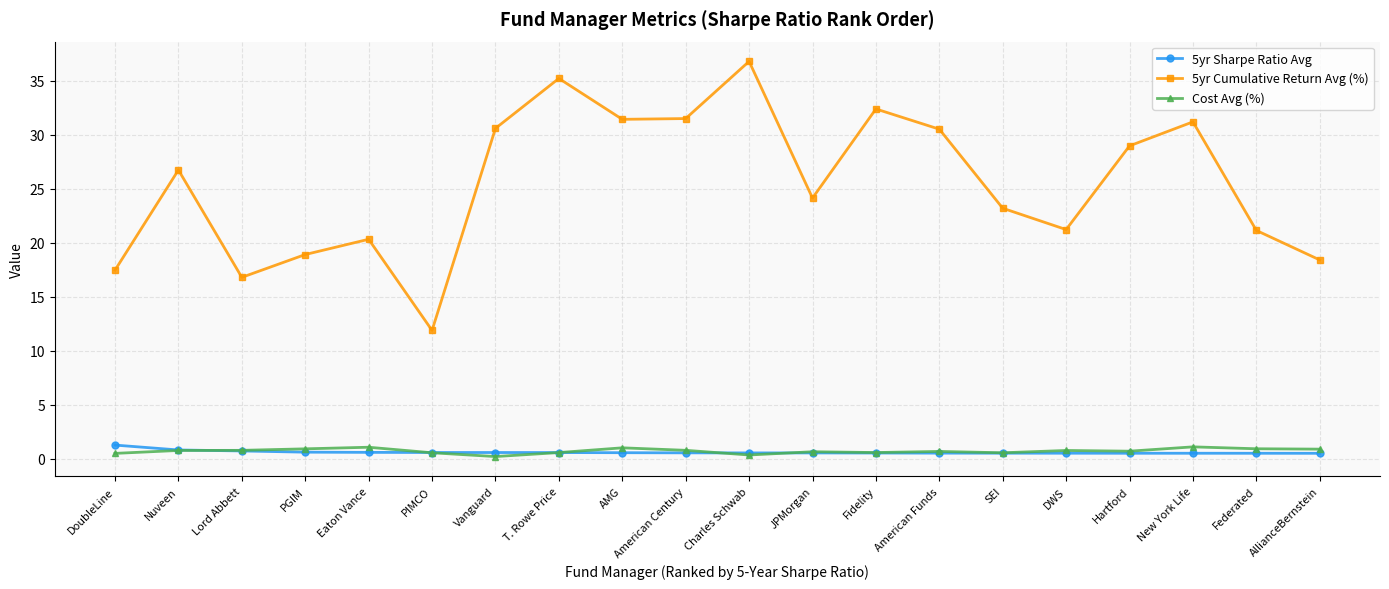

Is this an area chart (filled region under the line)?

No